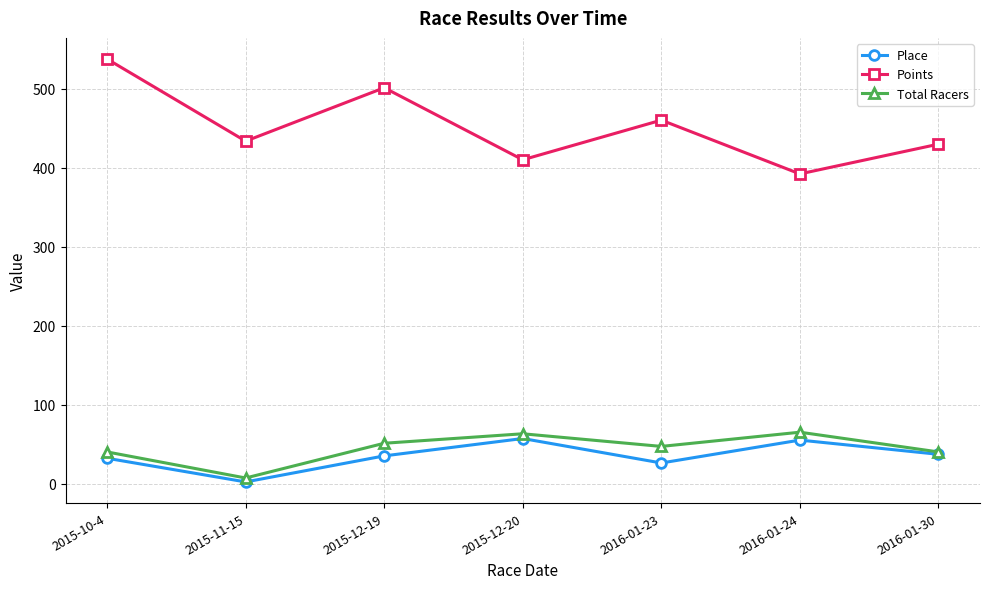

Where is the first local maximum for Place?

2015-12-20